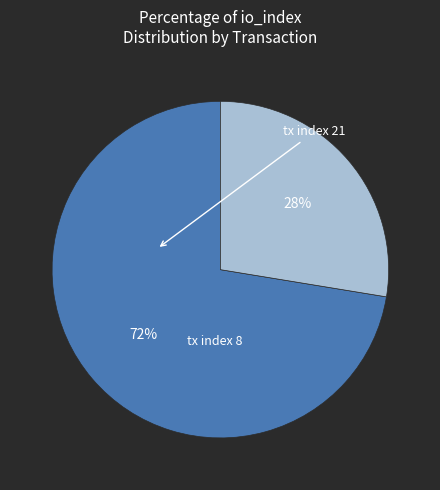

To the nearest percent, what portion does tx index 21 represent?

72%